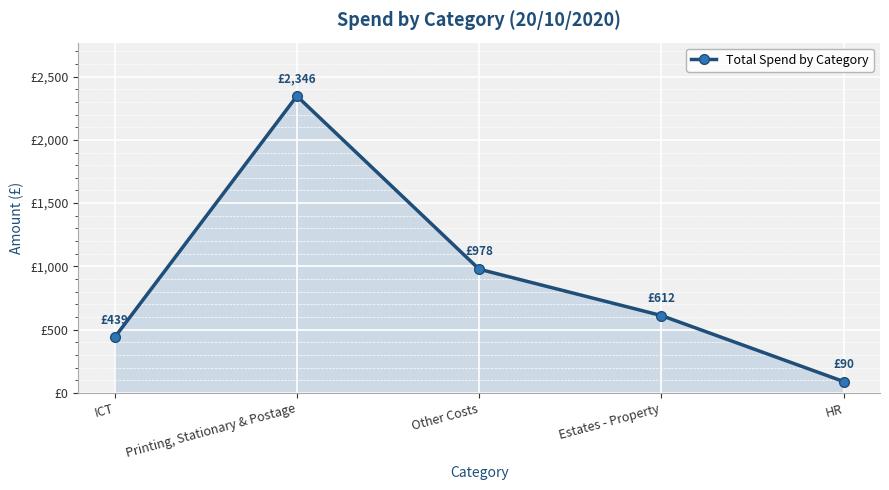

Is this an area chart (filled region under the line)?

Yes